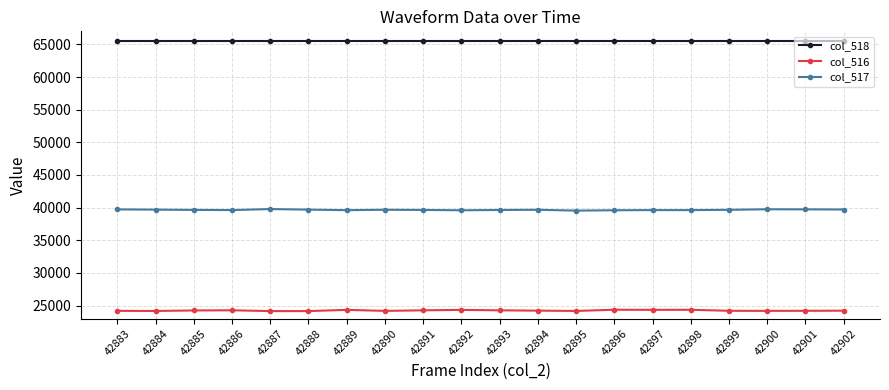

True or false: col_516 has more than 2 points higher than both neighbors.

True